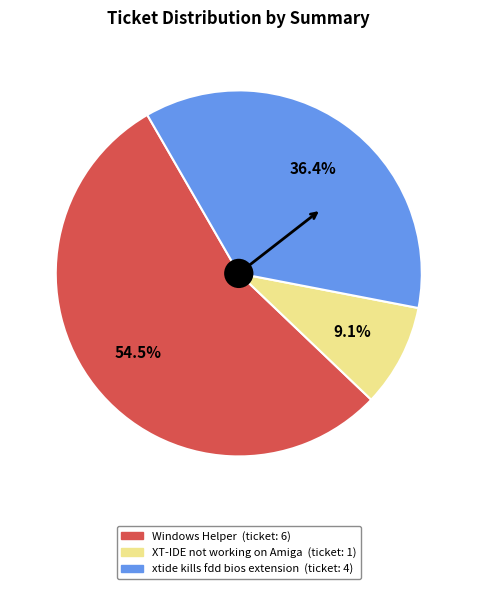

Does any single category account for the majority?

Yes